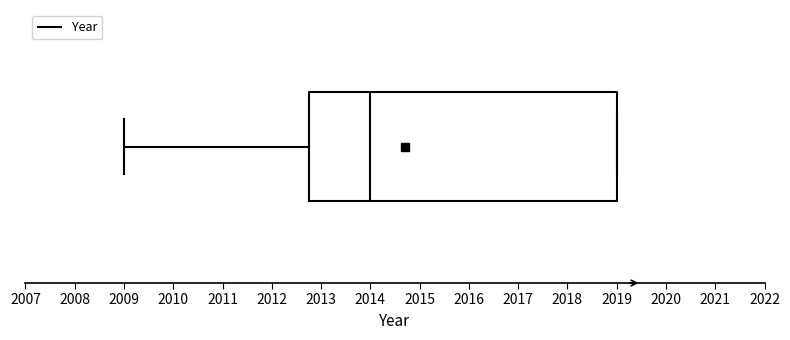

Read this box plot against the x-axis: the position of the median line, the range covered by the box, and the ends of both whiskers. The values are not printed on the chart, so give them approximately, as read against the axis.

median 2014.0, box 2012.8 to 2019.0, whiskers 2009.0 to 2019.0